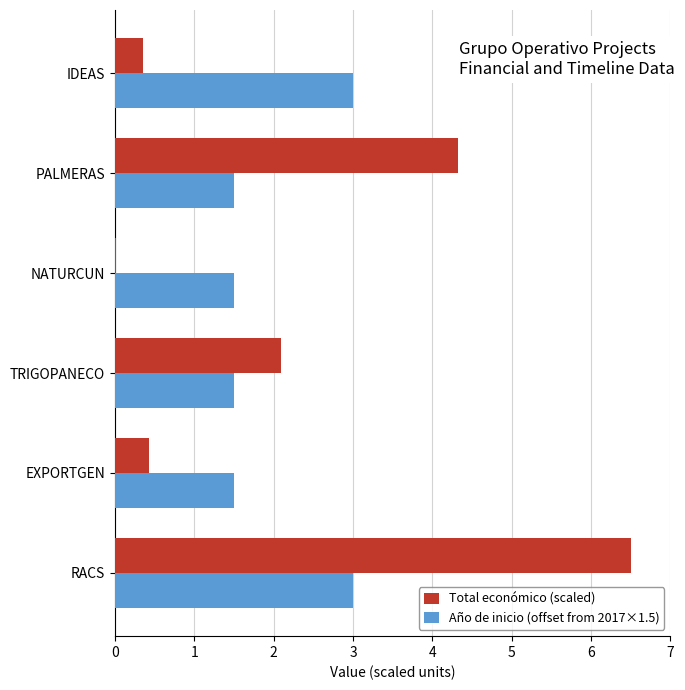

What is the sum of all Año de inicio (offset from 2017×1.5) values?

12.0